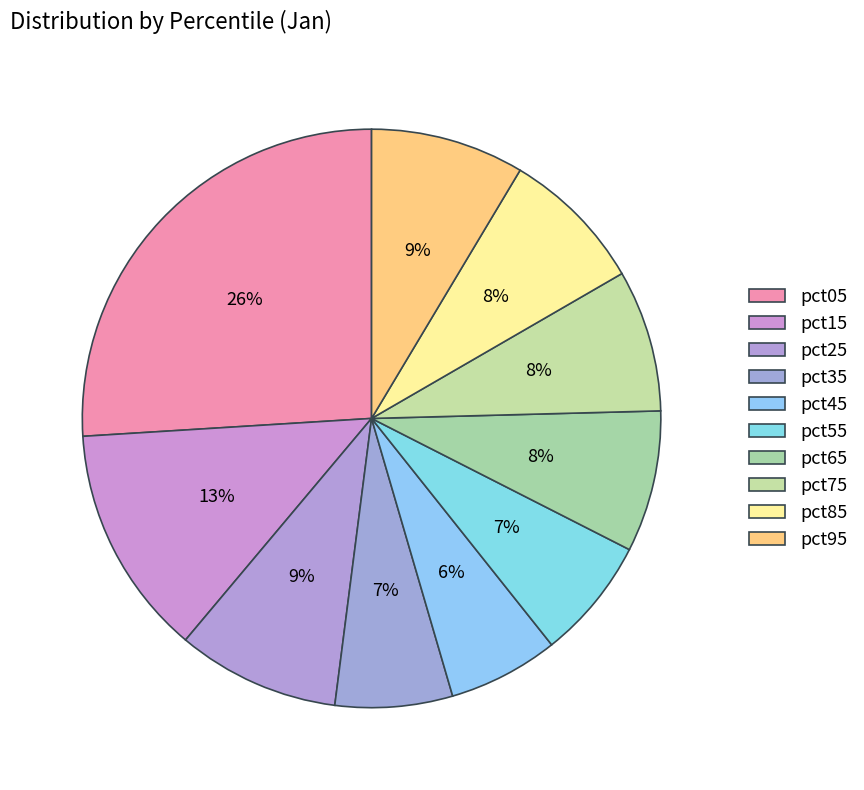

Is there any slice that represents more than half of the pie?

No